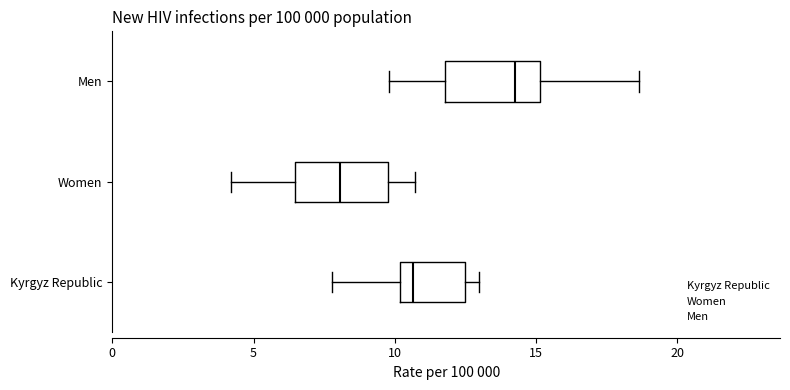

Which box's median line is the furthest to the left?

Women